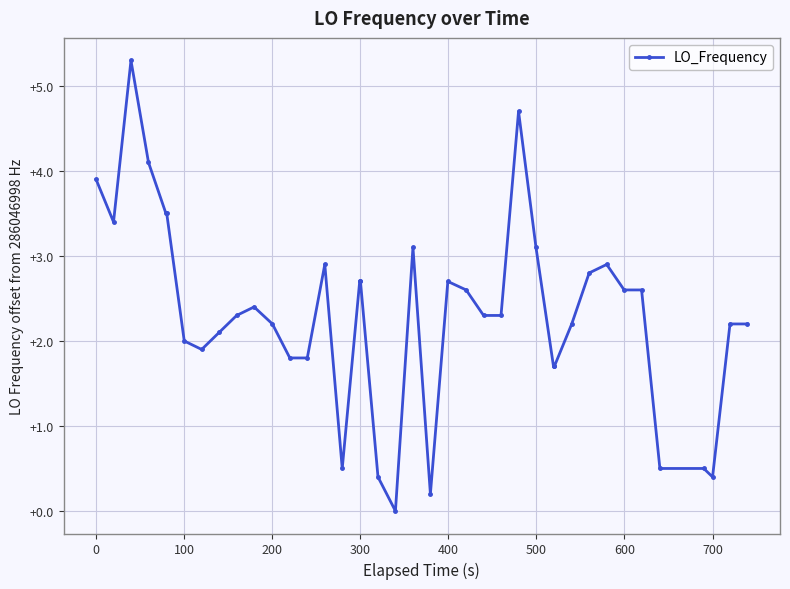

Reading left to right, list all the values displayed in this chart.

3.9	3.4	5.3	4.1	3.5	3.5	2.0	1.9	2.1	2.3	2.4	2.2	1.8	1.8	2.9	0.5	2.7	2.7	0.4	0.0	3.1	0.2	2.7	2.6	2.3	2.3	4.7	3.1	1.7	1.7	2.2	2.8	2.9	2.6	2.6	0.5	0.5	0.4	2.2	2.2